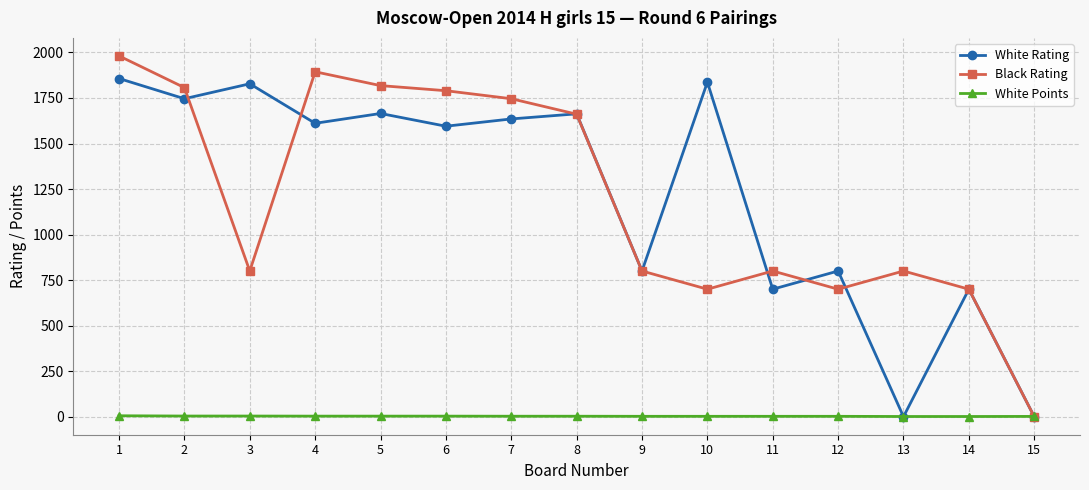

Is the value of White Rating at 2 greater than the value of White Points at 15?

Yes